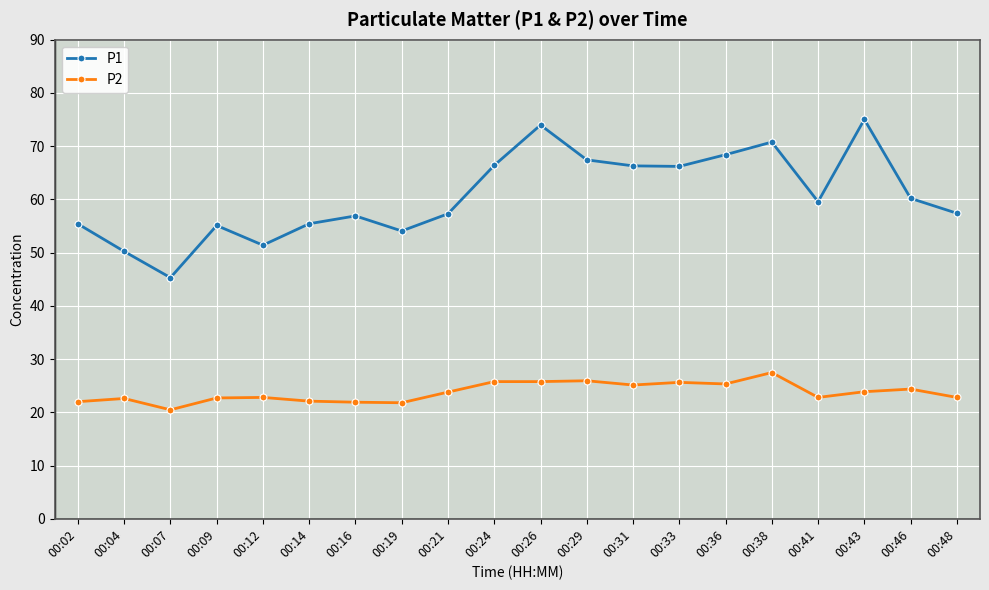

Between 00:33 and 00:46, which series saw the biggest shift?

P1